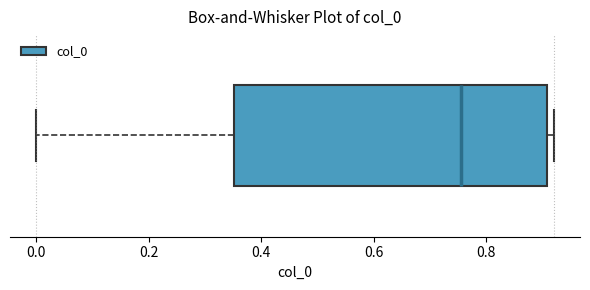

Read this box plot against the x-axis: the position of the median line, the range covered by the box, and the ends of both whiskers. The values are not printed on the chart, so give them approximately, as read against the axis.

median 0.76, box 0.36 to 0.90, whiskers 0.00 to 0.92